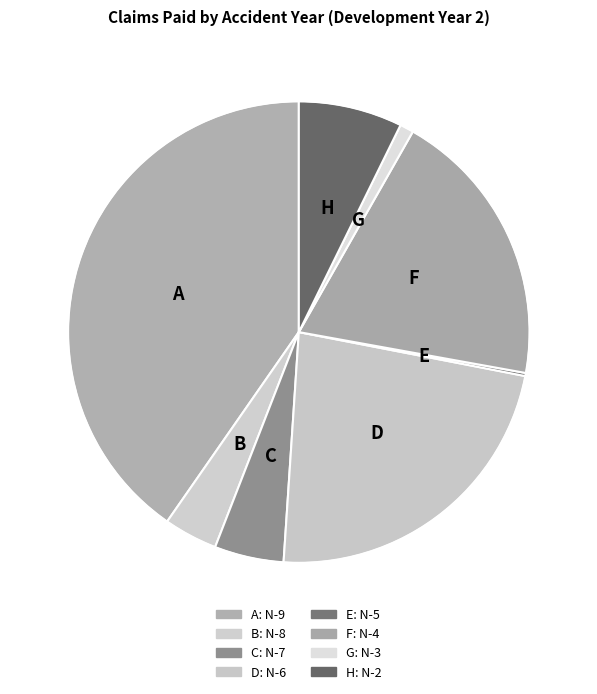

To the nearest percent, what is the average slice percentage?

12%